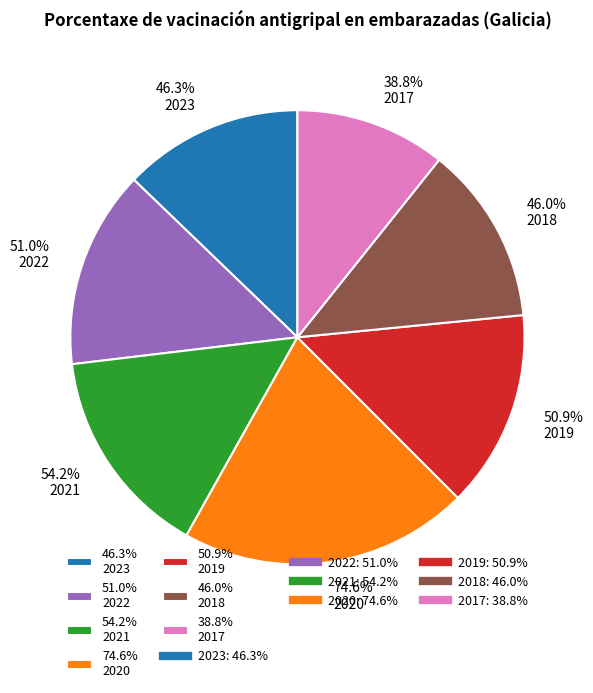

The 2020 slice represents 21% of the pie. True or false?

True